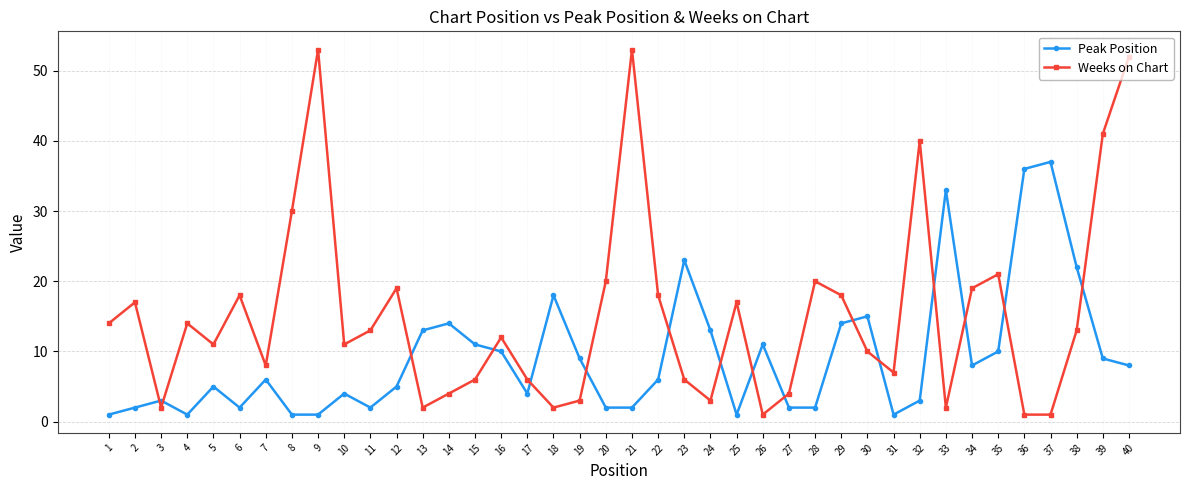

What is the value of the Weeks on Chart point at the 6th from the left?

18